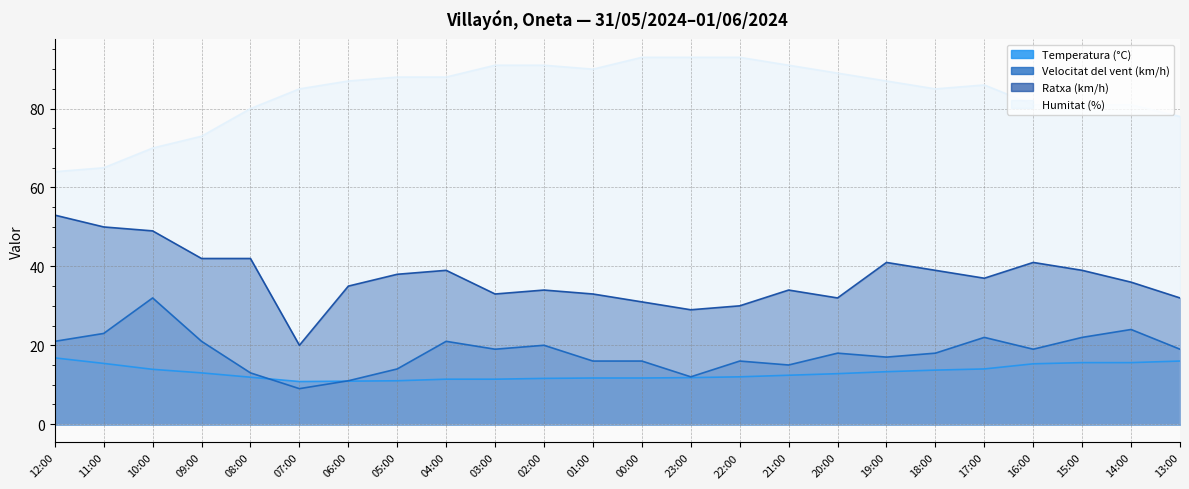

True or false: Velocitat del vent (km/h) has more than 2 interior local peaks.

True